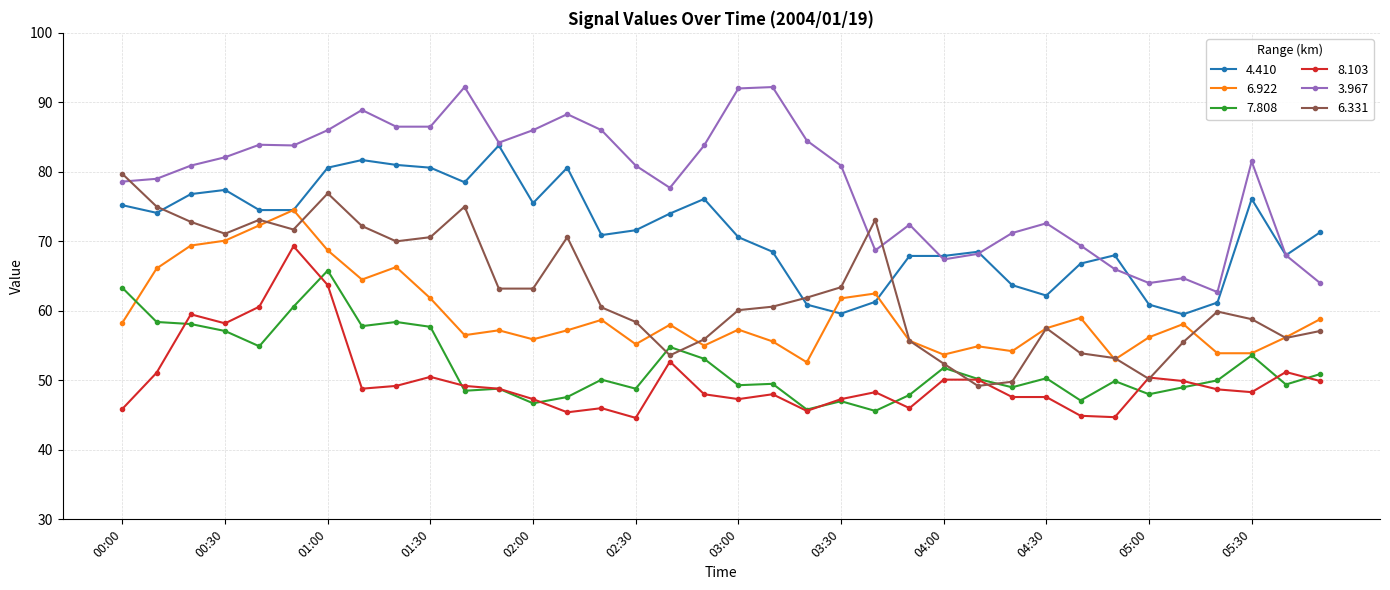

What is the value of the 6.331 point at the 26th from the left?

49.2